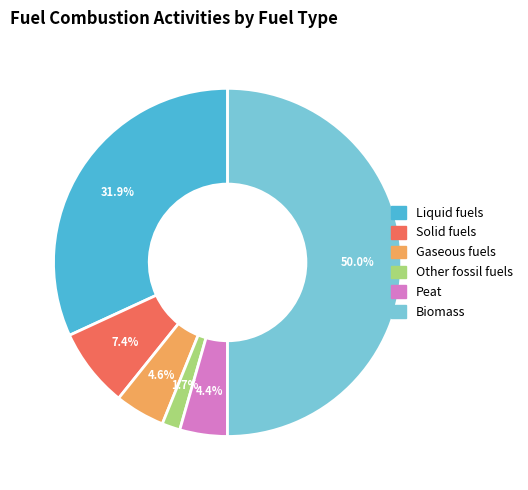

Does Gaseous fuels represent more than half of the total?

No